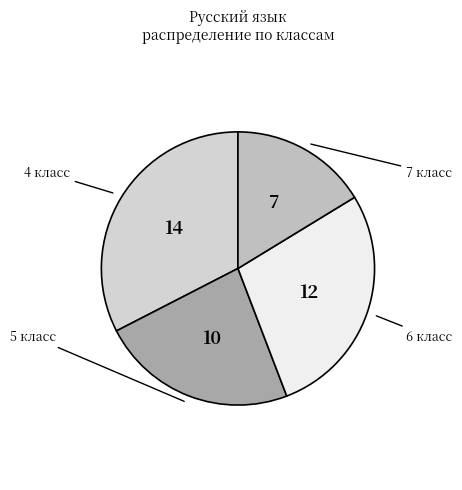

Rank the categories by value from highest to lowest.

4 класс, 6 класс, 5 класс, 7 класс